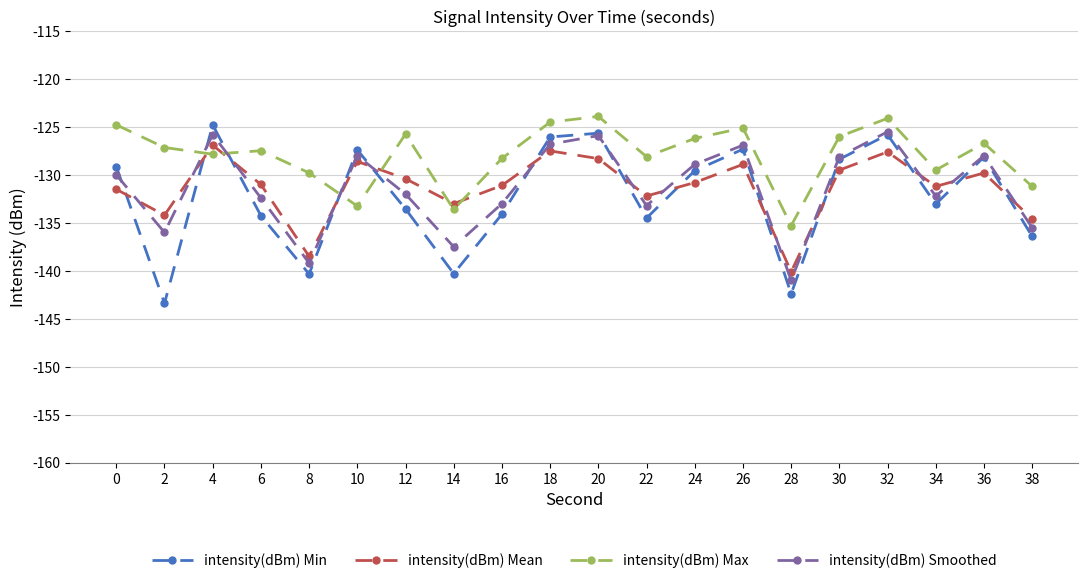

Which series ends up on top after the final intersection of intensity(dBm) Mean and intensity(dBm) Max?

intensity(dBm) Max